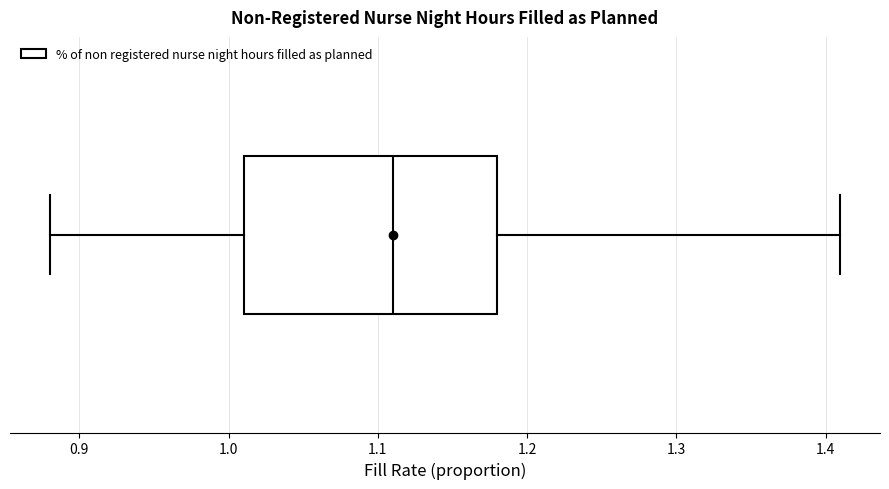

Read this box plot against the x-axis: the position of the median line, the range covered by the box, and the ends of both whiskers. The values are not printed on the chart, so give them approximately, as read against the axis.

median 1.11, box 1.01 to 1.18, whiskers 0.88 to 1.41